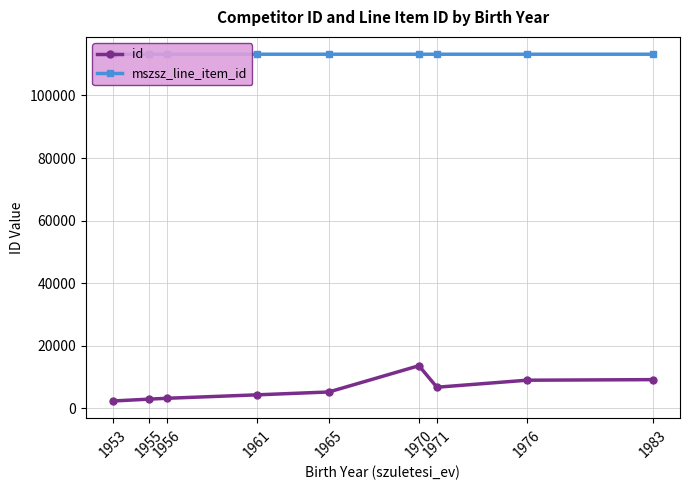

Is this an area chart (filled region under the line)?

No